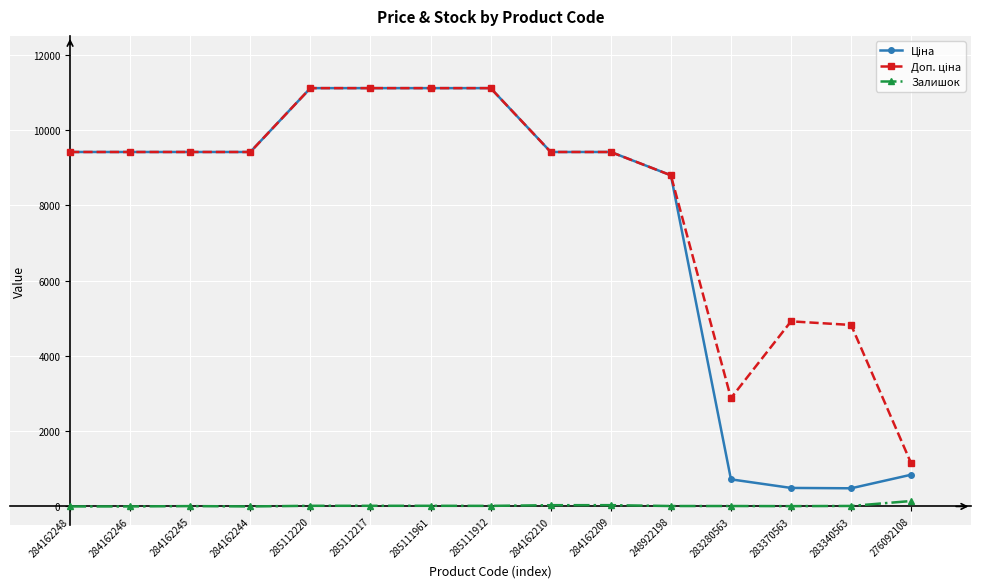

The Залишок series shows 34.0 at 284162209. True or false?

True